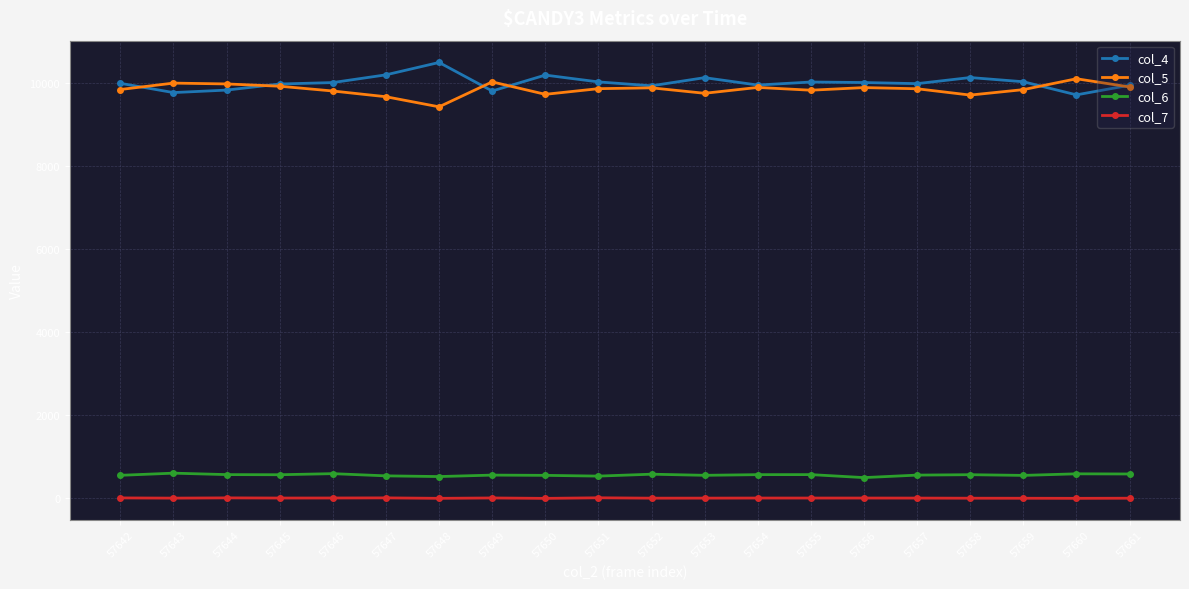

True or false: col_5 and col_7 intersect in this chart.

False